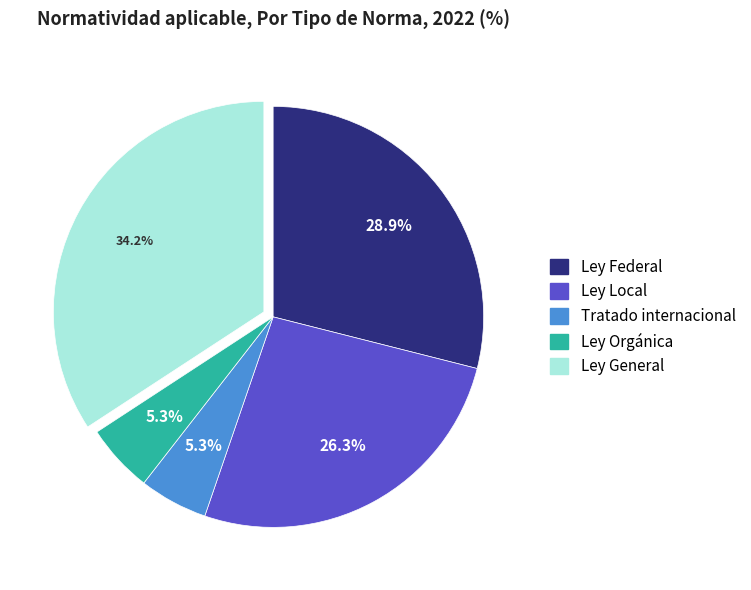

Is it true that Ley Local is 26% of the pie?

True